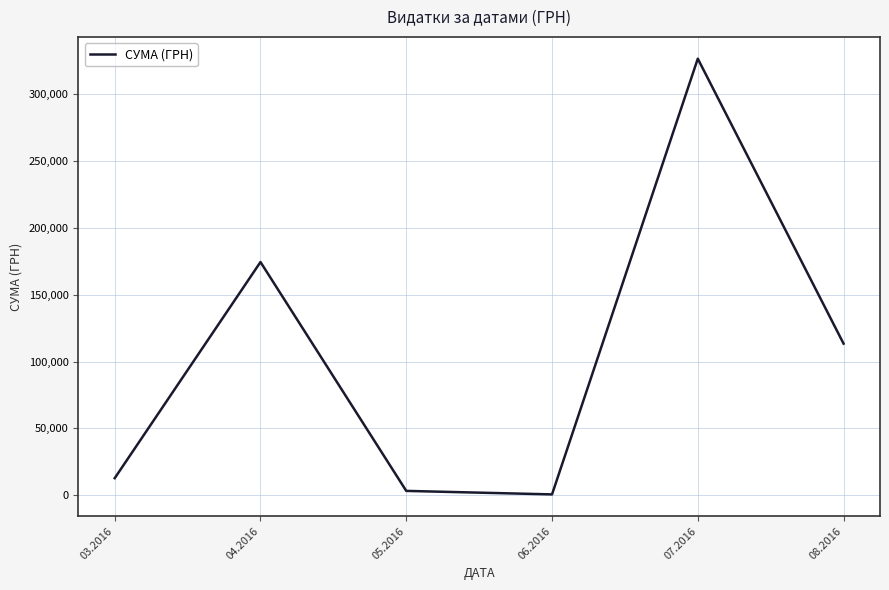

What is the sum of the values at 08.2016 and 04.2016?

287833.3